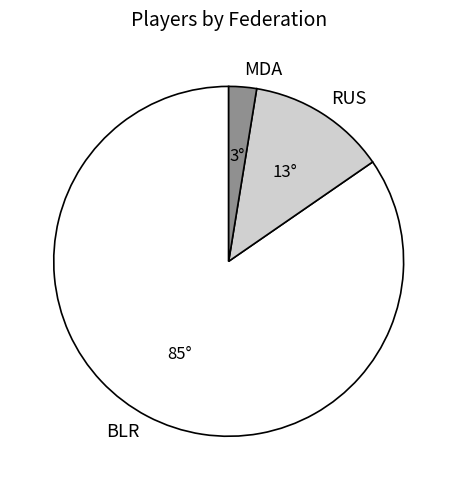

How many segments does this pie chart have?

3